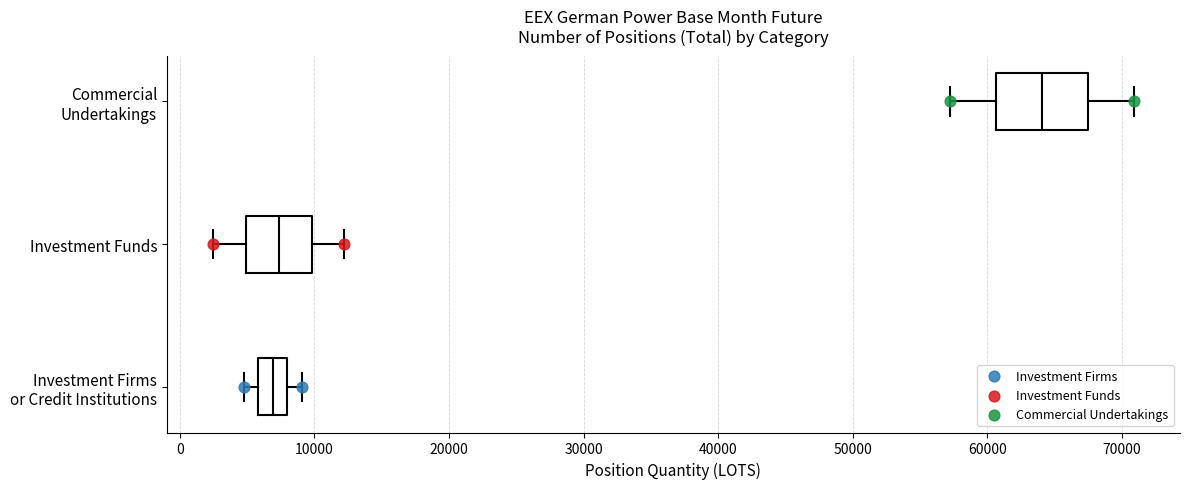

Reading bottom to top, transcribe this box plot: for each box, give where its median line is, the range the box spans, and where its two whiskers end, as read against the x-axis. The values are not printed on the chart, so give them approximately, as read against the axis.

Investment Firms or Credit Institutions: median 7000, box 6000 to 8000, whiskers 5000 to 9000
Investment Funds: median 7000, box 5000 to 10000, whiskers 2000 to 12000
Commercial Undertakings: median 64000, box 61000 to 67000, whiskers 57000 to 71000